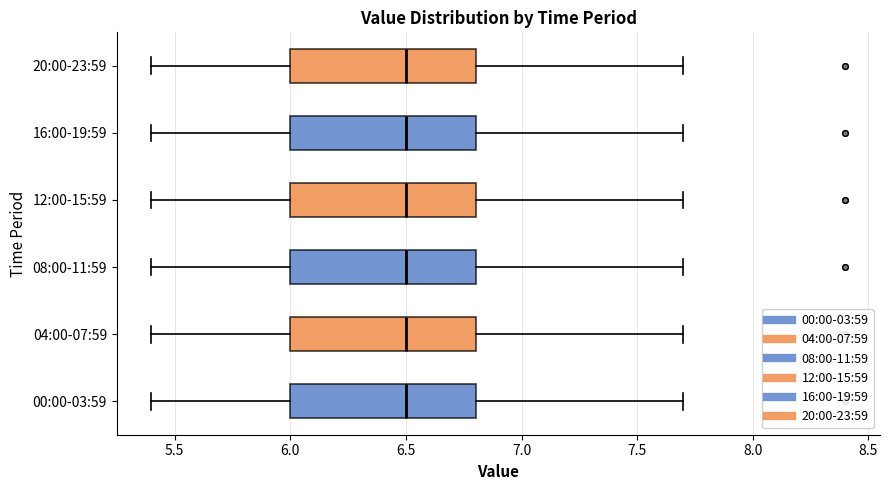

Reading bottom to top, transcribe this box plot: for each box, give where its median line is, the range the box spans, and where its two whiskers end, as read against the x-axis. The values are not printed on the chart, so give them approximately, as read against the axis.

00:00-03:59: median 6.5, box 6.0 to 6.8, whiskers 5.4 to 7.7
04:00-07:59: median 6.5, box 6.0 to 6.8, whiskers 5.4 to 7.7
08:00-11:59: median 6.5, box 6.0 to 6.8, whiskers 5.4 to 7.7
12:00-15:59: median 6.5, box 6.0 to 6.8, whiskers 5.4 to 7.7
16:00-19:59: median 6.5, box 6.0 to 6.8, whiskers 5.4 to 7.7
20:00-23:59: median 6.5, box 6.0 to 6.8, whiskers 5.4 to 7.7